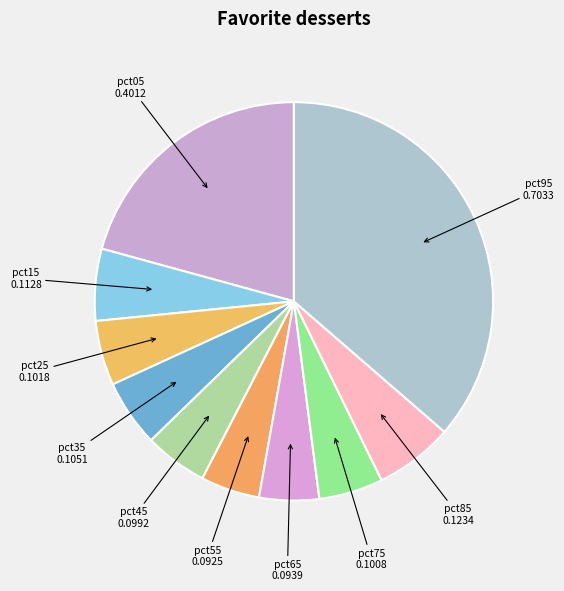

Do pct15 and pct75 together represent more than half of the pie?

No